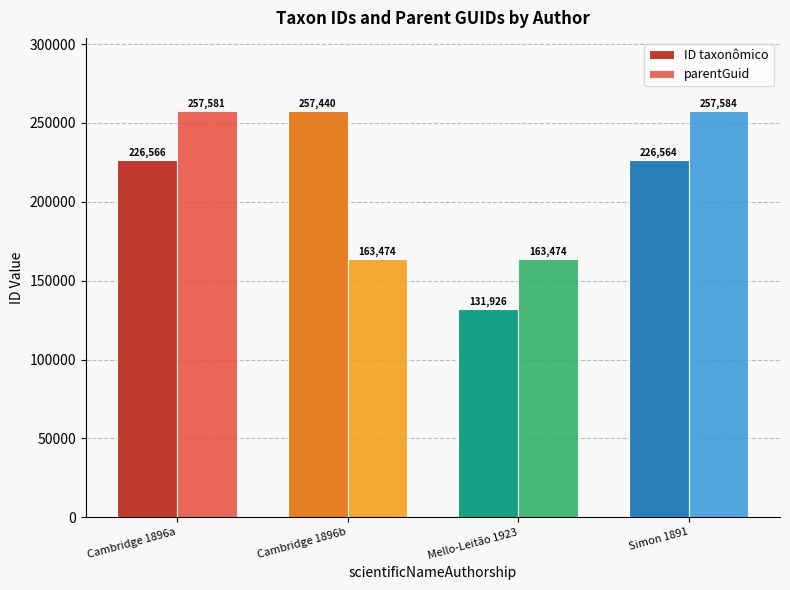

What is the difference between the parentGuid values at Simon 1891 and Cambridge 1896b?

94110